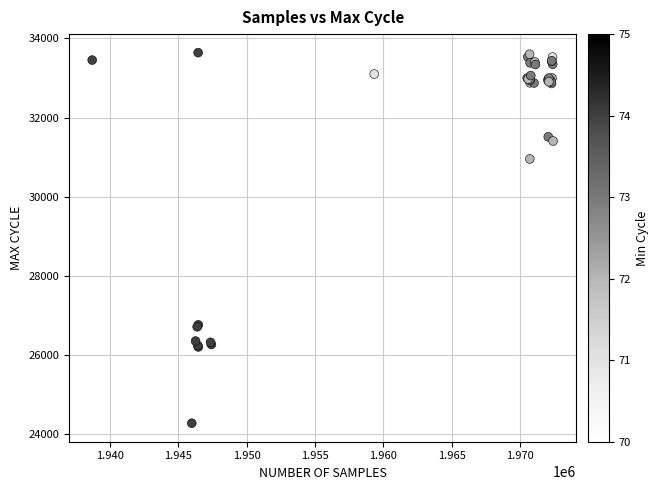

What Y value in the scatter plot is closest to 28961?

30955